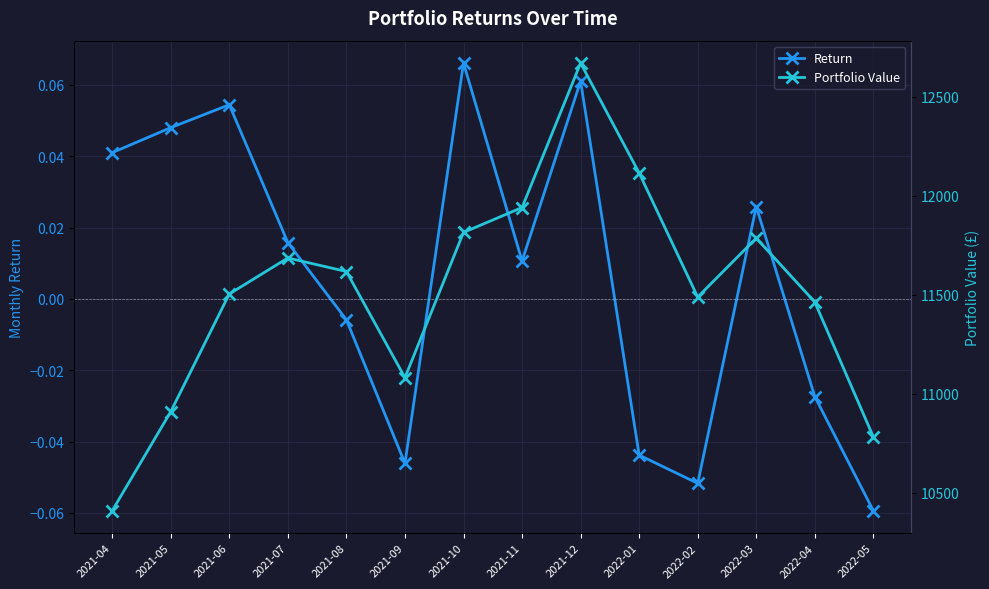

True or false: Return and Portfolio Value intersect in this chart.

False